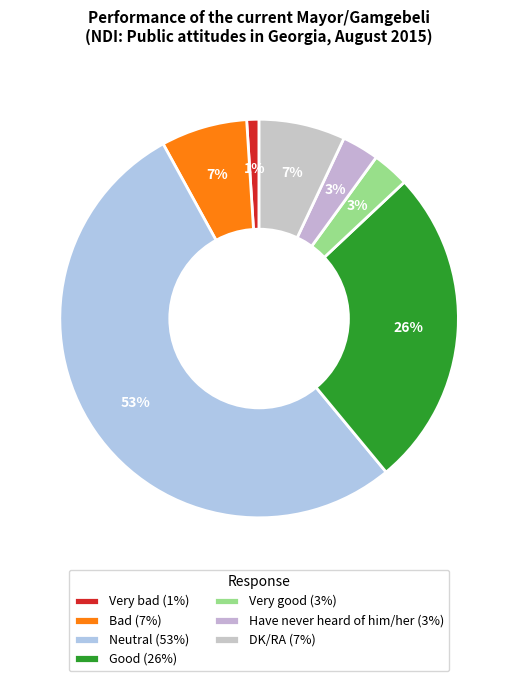

To the nearest percent, what is the combined percentage of DK/RA and Have never heard of him/her?

10%